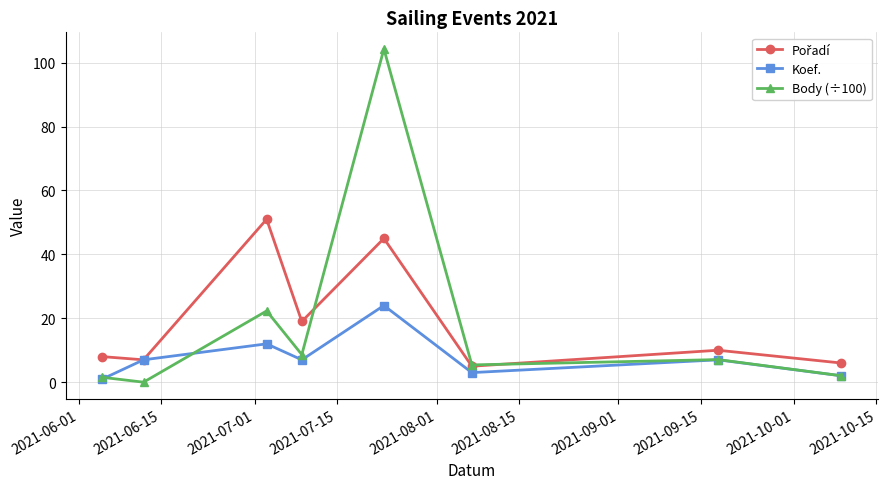

What is the maximum value for Body (÷100)?

104.3